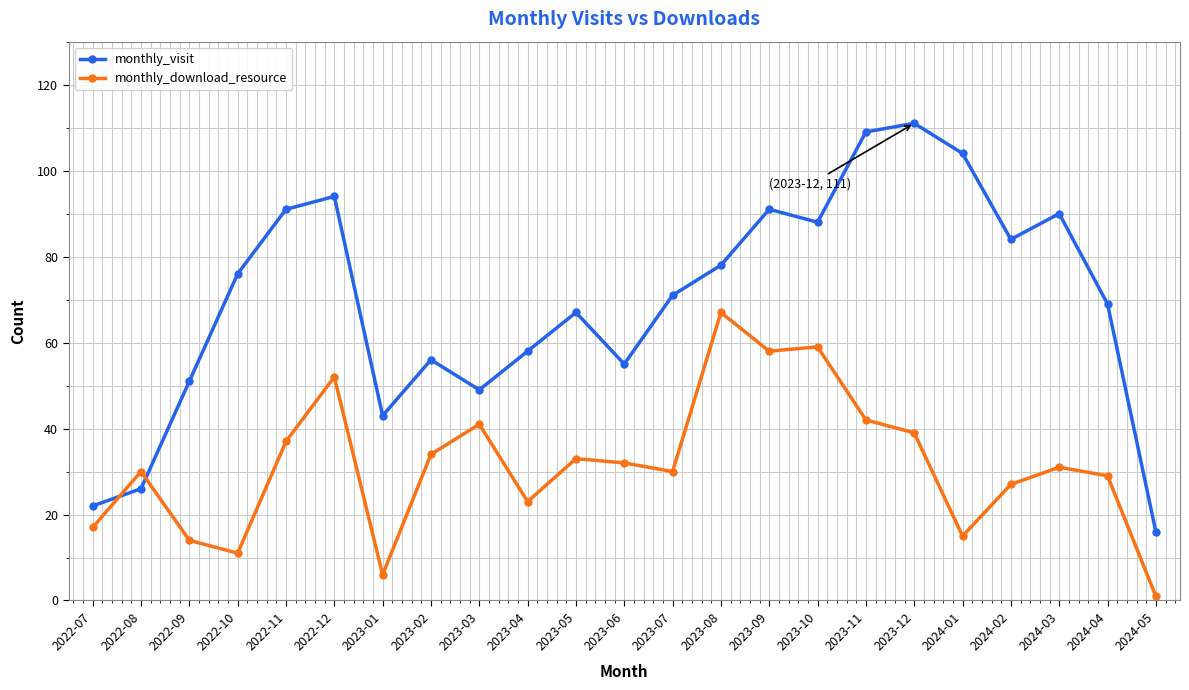

What value does the monthly_visit series have at 2022-10?

76